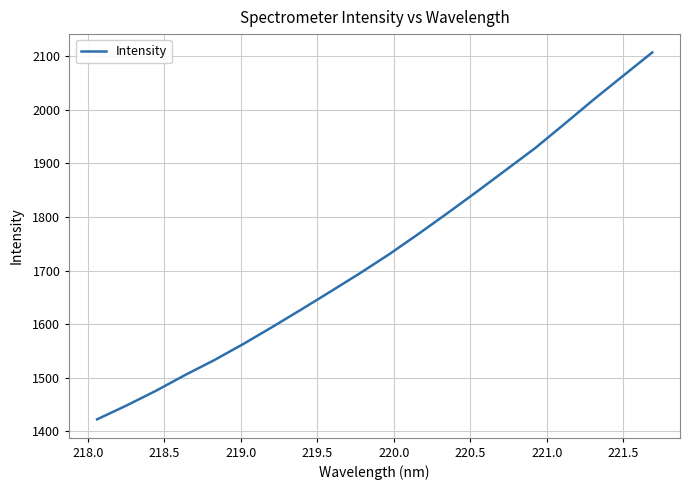

What is the greatest value displayed?

2107.1